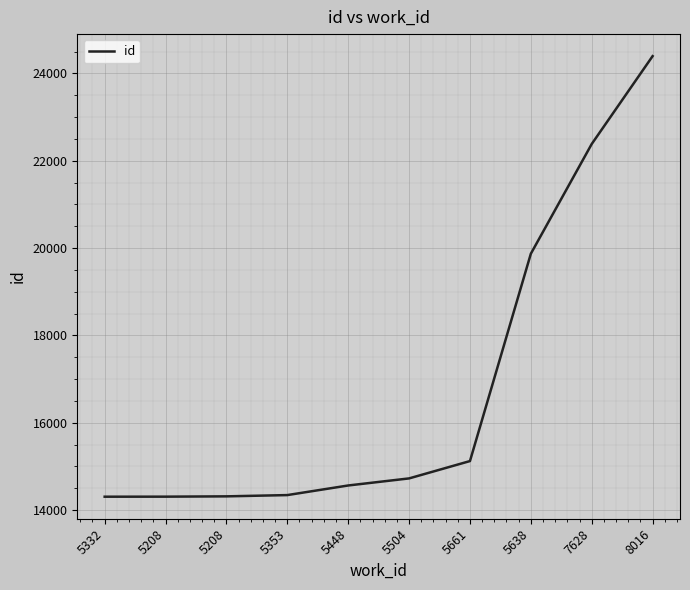

List the labels in order of value, largest first.

8016, 7628, 5638, 5661, 5504, 5448, 5353, 5208, 5208, 5332